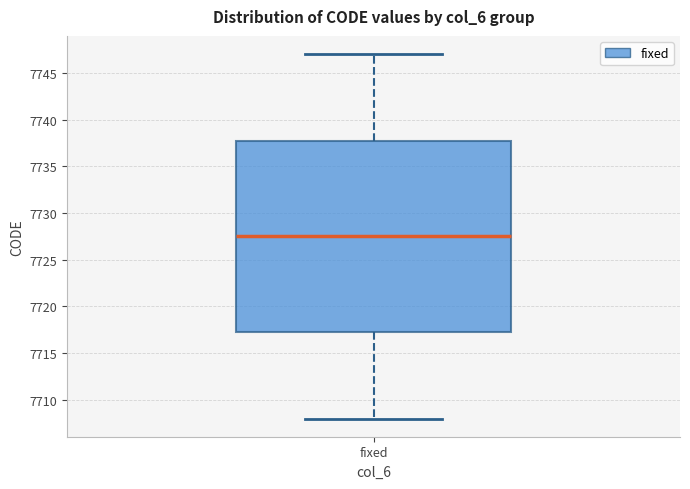

Where is the lower edge of the box for fixed on the y-axis? The values are not printed on the chart, so give them approximately, as read against the axis.

7717.5